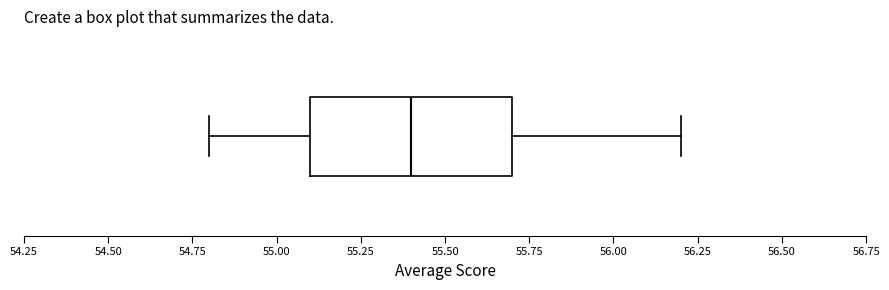

Read this box plot against the x-axis: the position of the median line, the range covered by the box, and the ends of both whiskers. The values are not printed on the chart, so give them approximately, as read against the axis.

median 55.4, box 55.1 to 55.7, whiskers 54.8 to 56.2